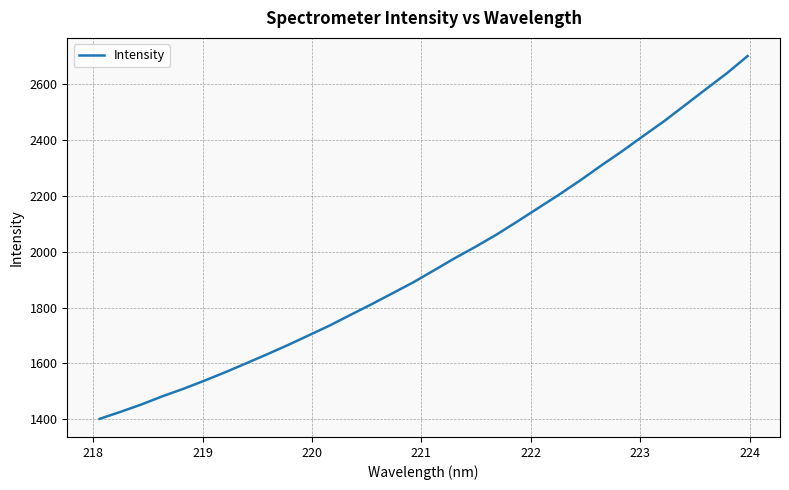

How many values exceed 1933?

16